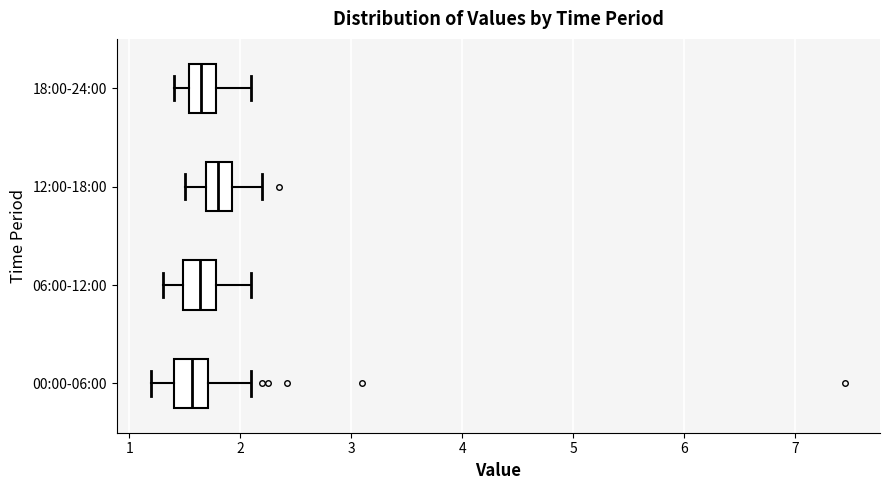

Reading bottom to top, transcribe this box plot: for each box, give where its median line is, the range the box spans, and where its two whiskers end, as read against the x-axis. The values are not printed on the chart, so give them approximately, as read against the axis.

00:00-06:00: median 1.6, box 1.4 to 1.7, whiskers 1.2 to 2.1
06:00-12:00: median 1.6, box 1.5 to 1.8, whiskers 1.3 to 2.1
12:00-18:00: median 1.8, box 1.7 to 1.9, whiskers 1.5 to 2.2
18:00-24:00: median 1.7, box 1.5 to 1.8, whiskers 1.4 to 2.1